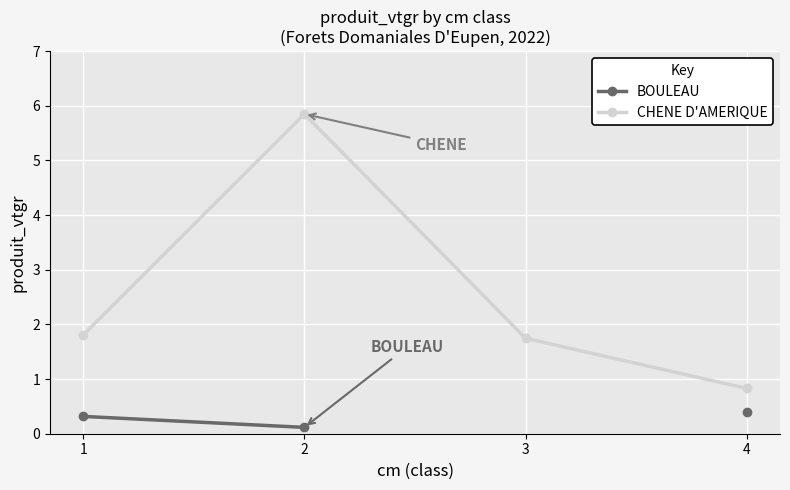

Between 1 and 3, which series saw the biggest shift?

CHENE D'AMERIQUE